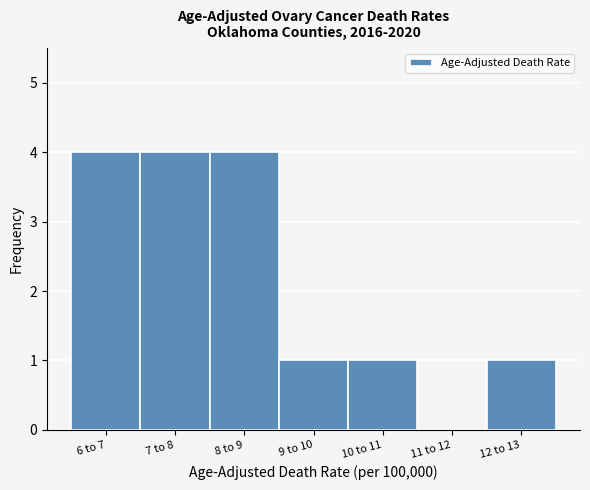

Reading left to right, extract all data points from this chart.

6 to 7=4	7 to 8=4	8 to 9=4	9 to 10=1	10 to 11=1	11 to 12=0	12 to 13=1